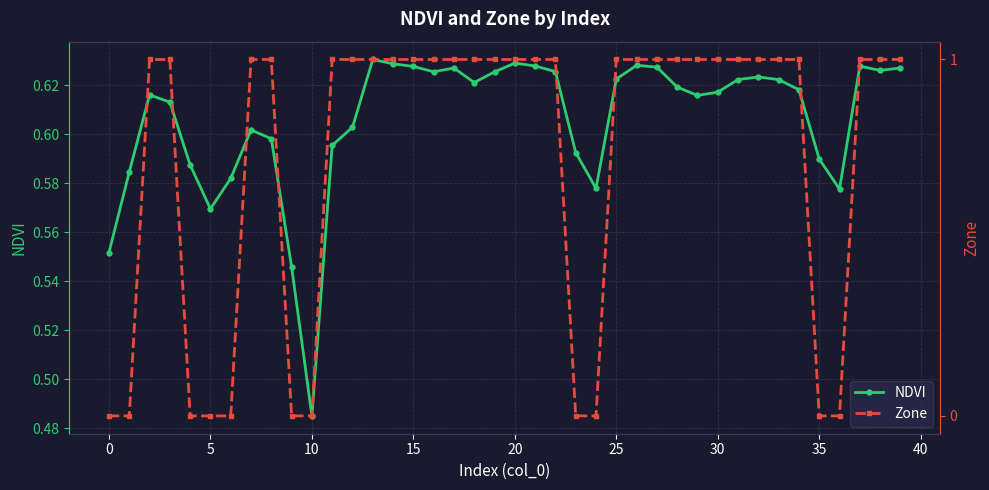

The NDVI series shows 0.3 at 0. True or false?

False